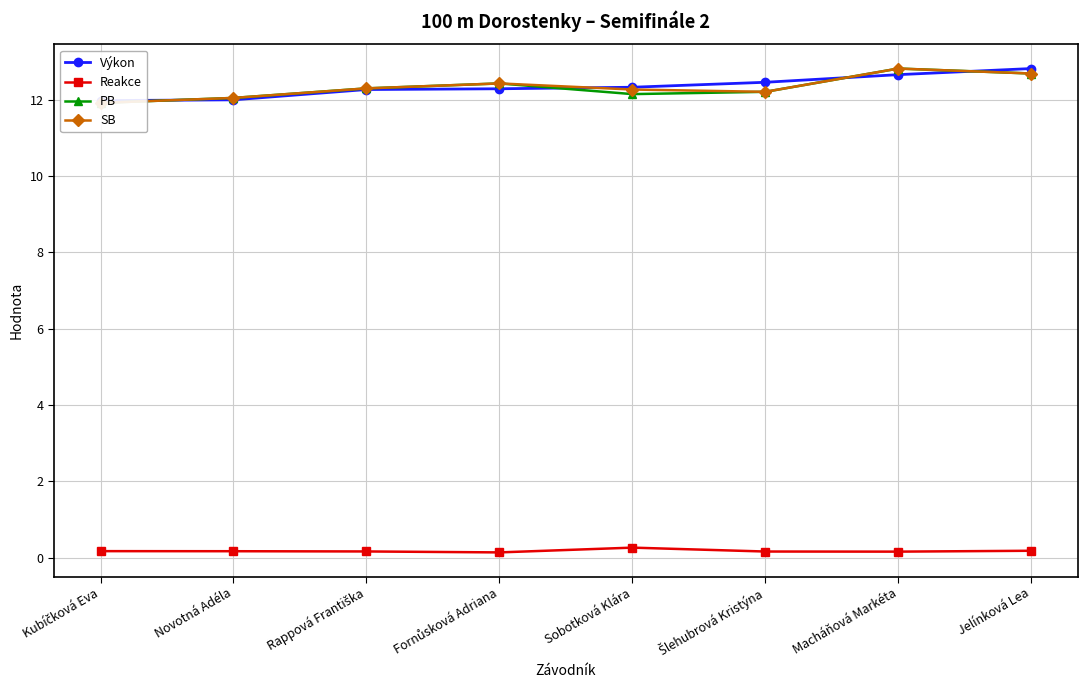

Where is the first local minimum for PB?

Sobotková Klára